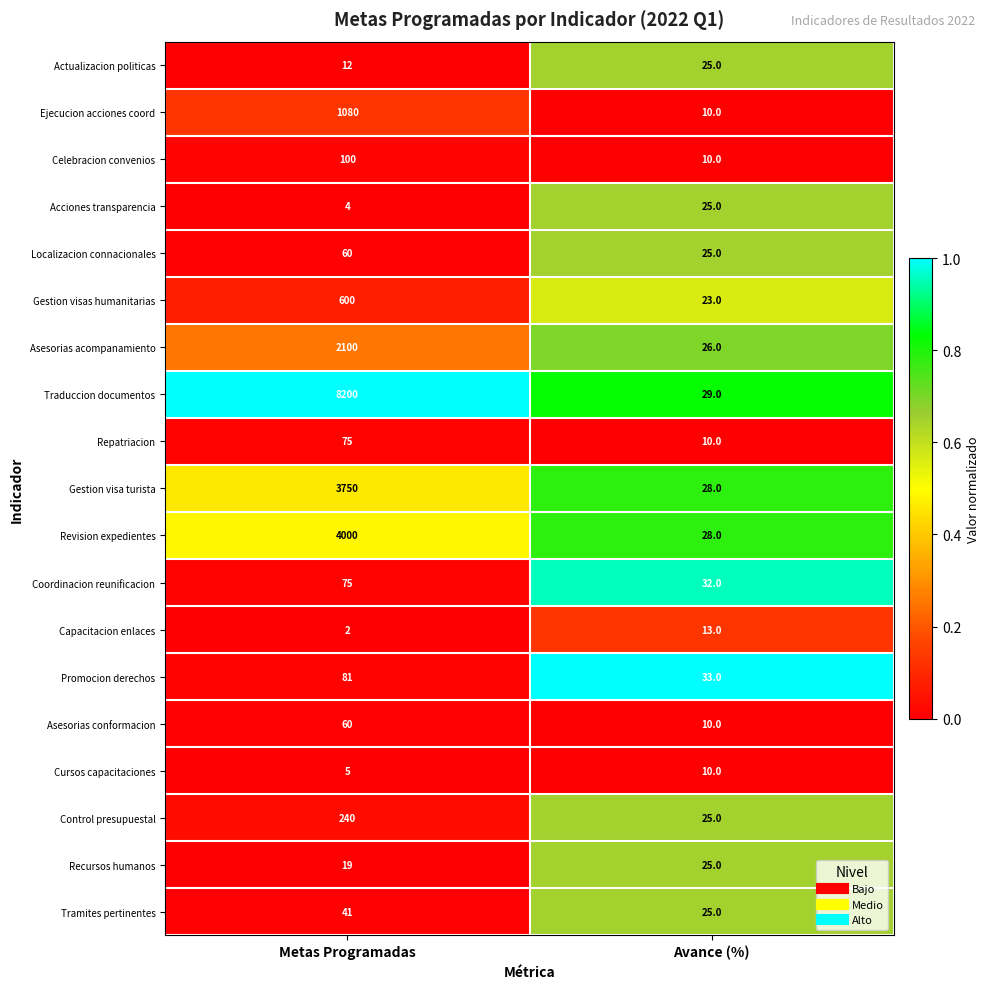

What is the average value of the Ejecucion acciones coord series?

545